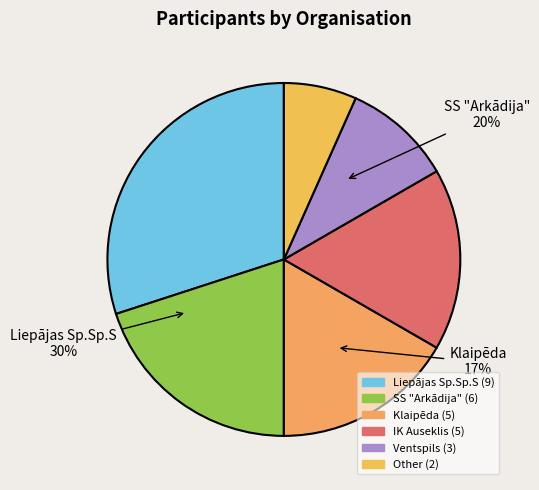

Is it true that Liepājas Sp.Sp.S is 19% of the pie?

False